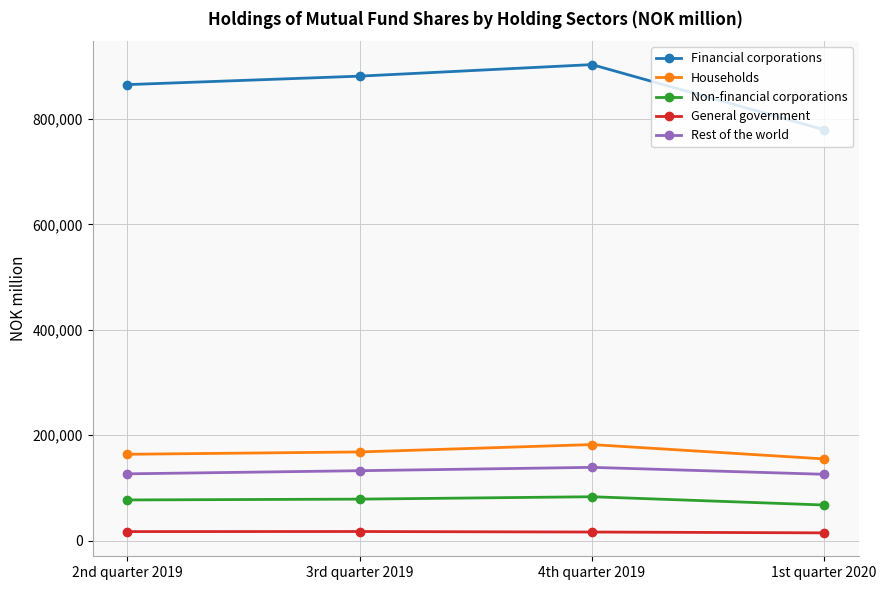

True or false: General government has more than 0 points higher than both neighbors.

True